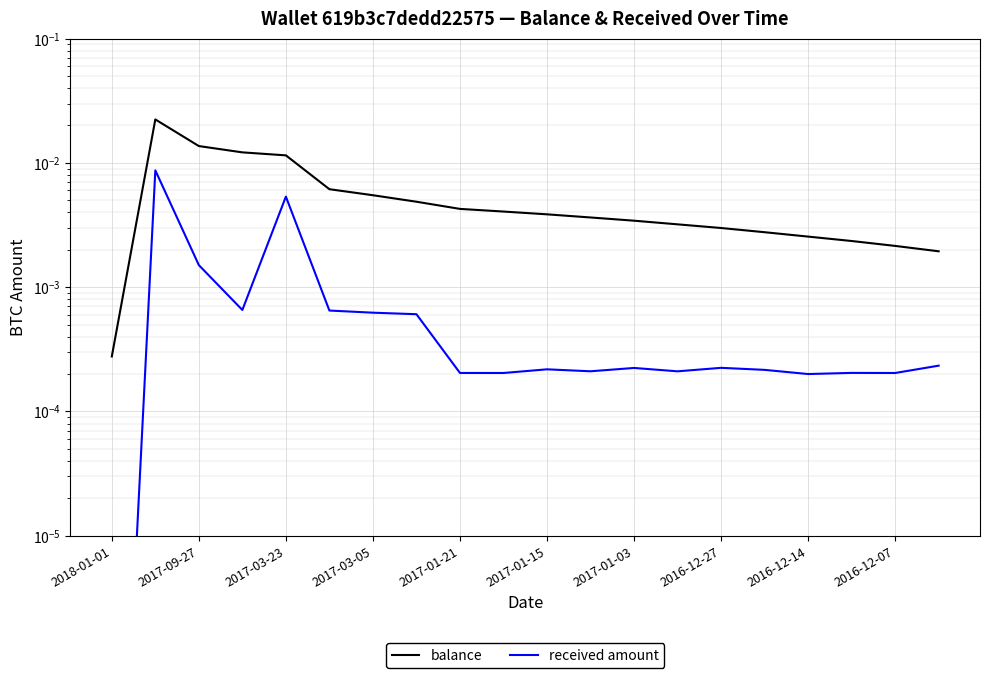

Between 2017-01-21 and 2017-01-15, which series saw the biggest shift?

balance